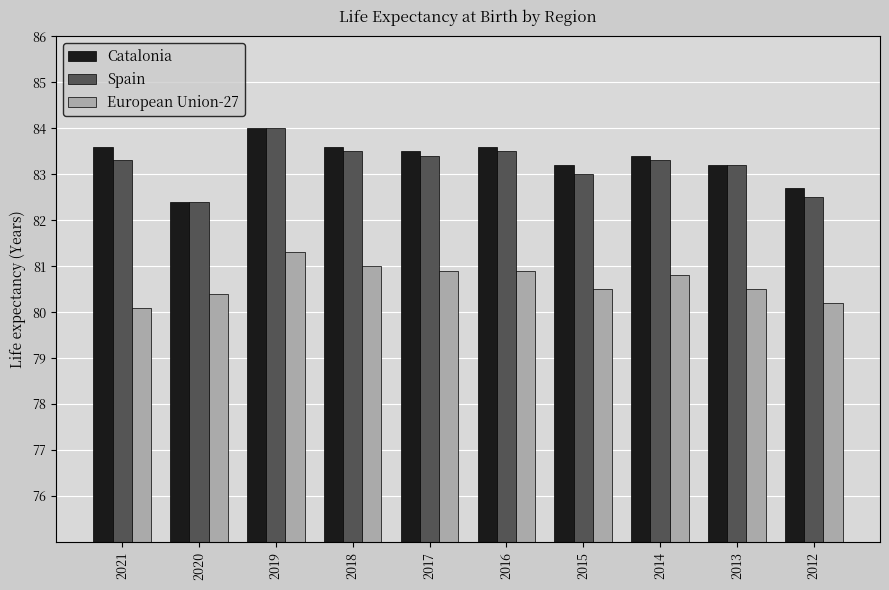

What is the difference between the maximum and minimum values in the European Union-27 series?

1.2